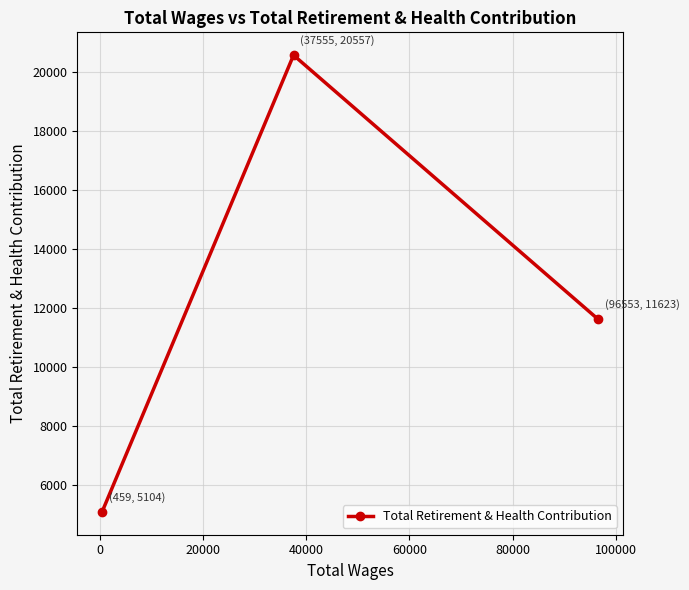

What is the minimum value shown in the chart?

5104